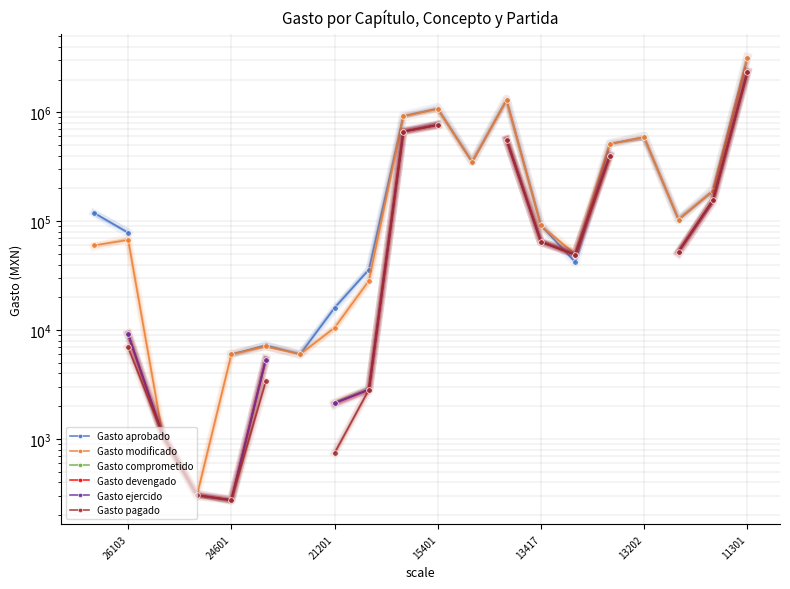

What is the label of the 12th point from the right?

8